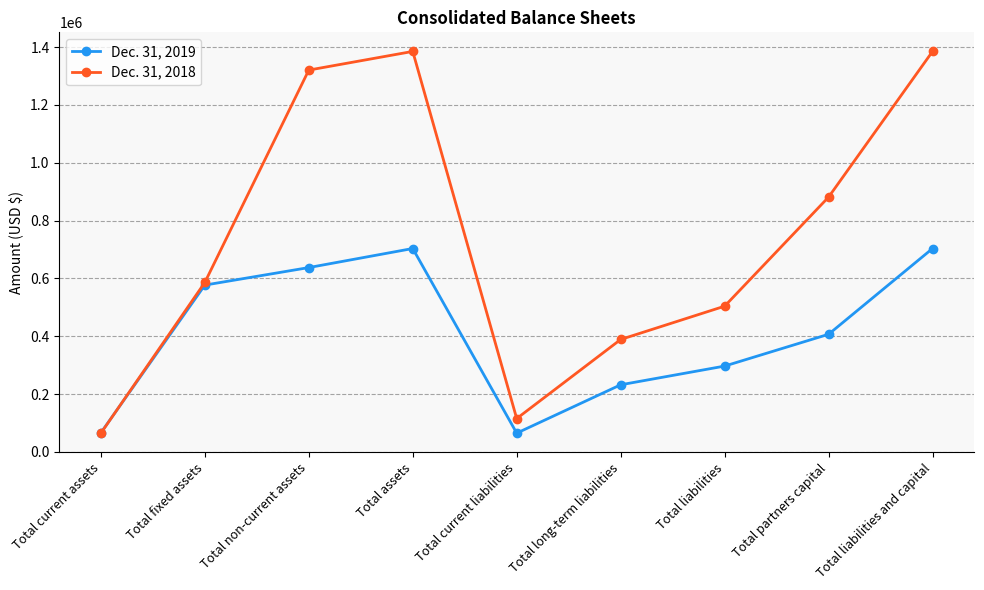

What is the difference between the maximum and minimum values in the Dec. 31, 2018 series?

1320685